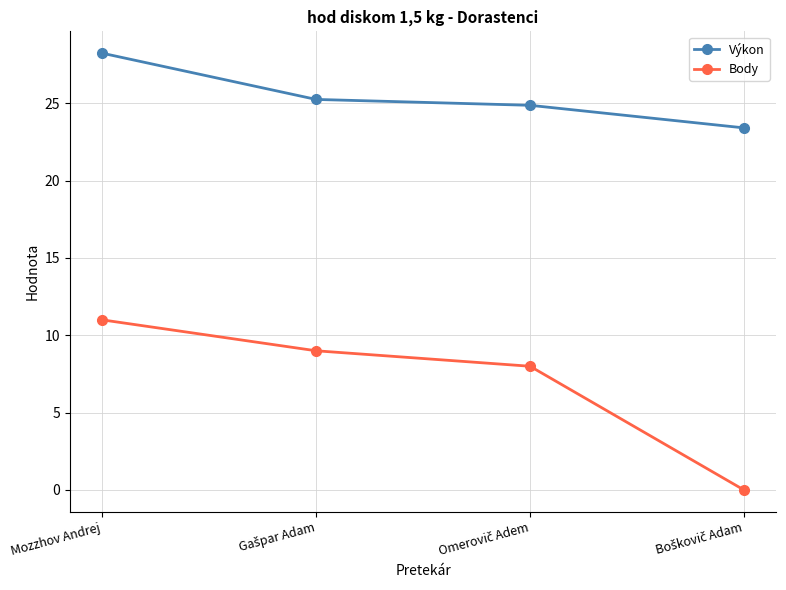

What is the value of the Výkon point at the 4th from the left?

23.4